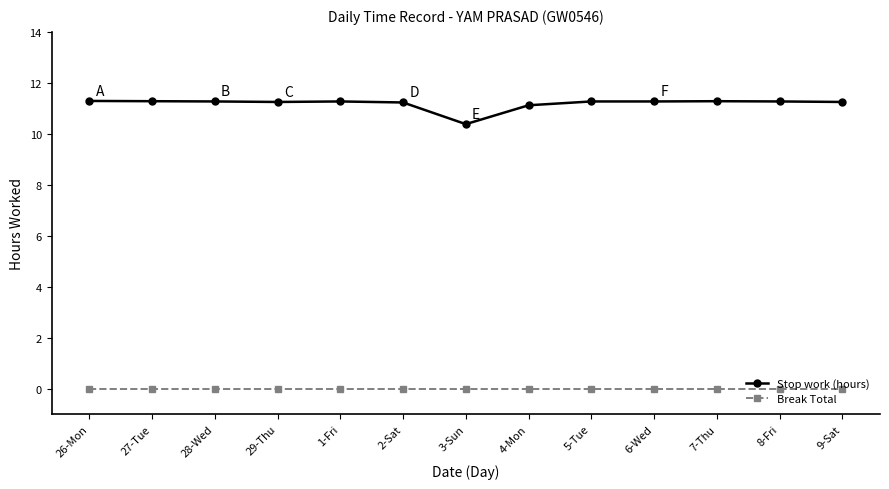

True or false: Break Total and Stop work (hours) cross at least once.

False